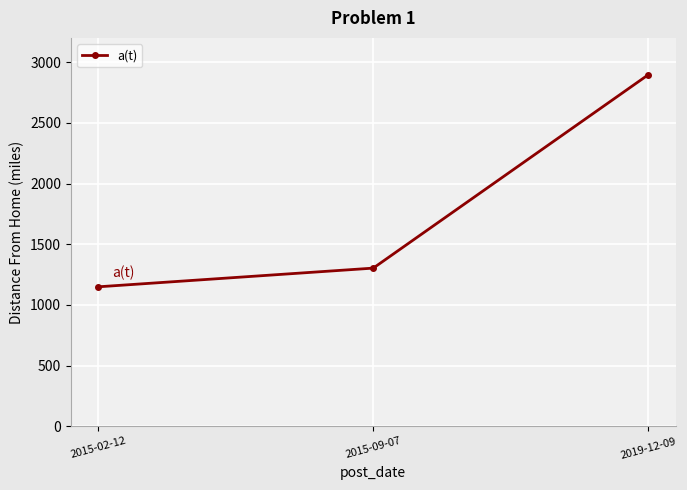

What value does the data have at 2019-12-09, to the nearest 50?

2900